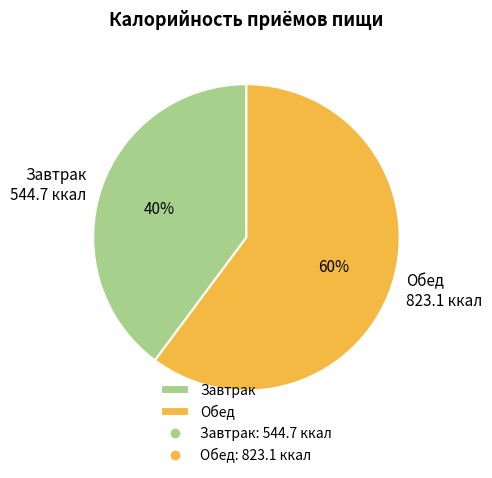

Rank the categories by value from lowest to highest.

Завтрак, Обед